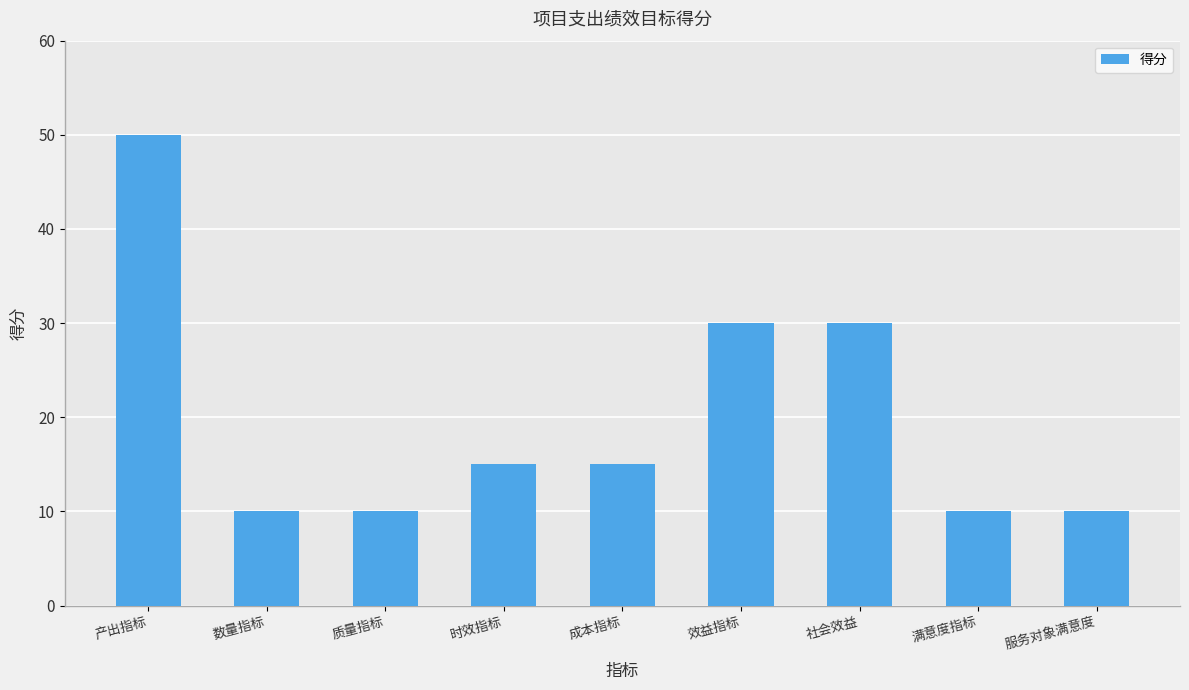

How many values are between 10 and 30?

8